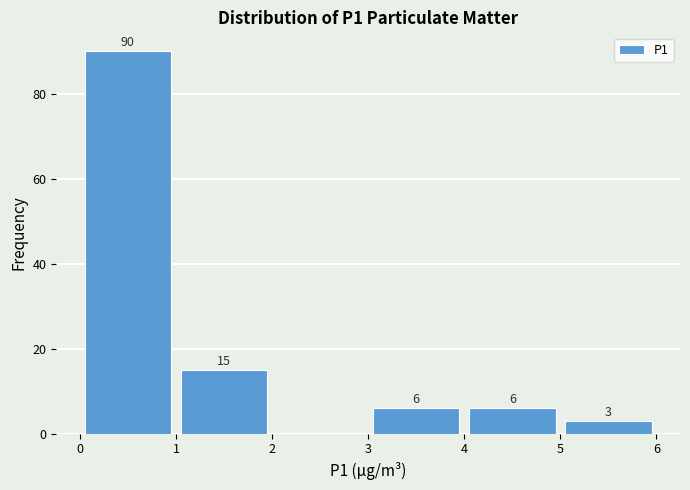

Over which range of the x-axis is the bar tallest?

0 to 1